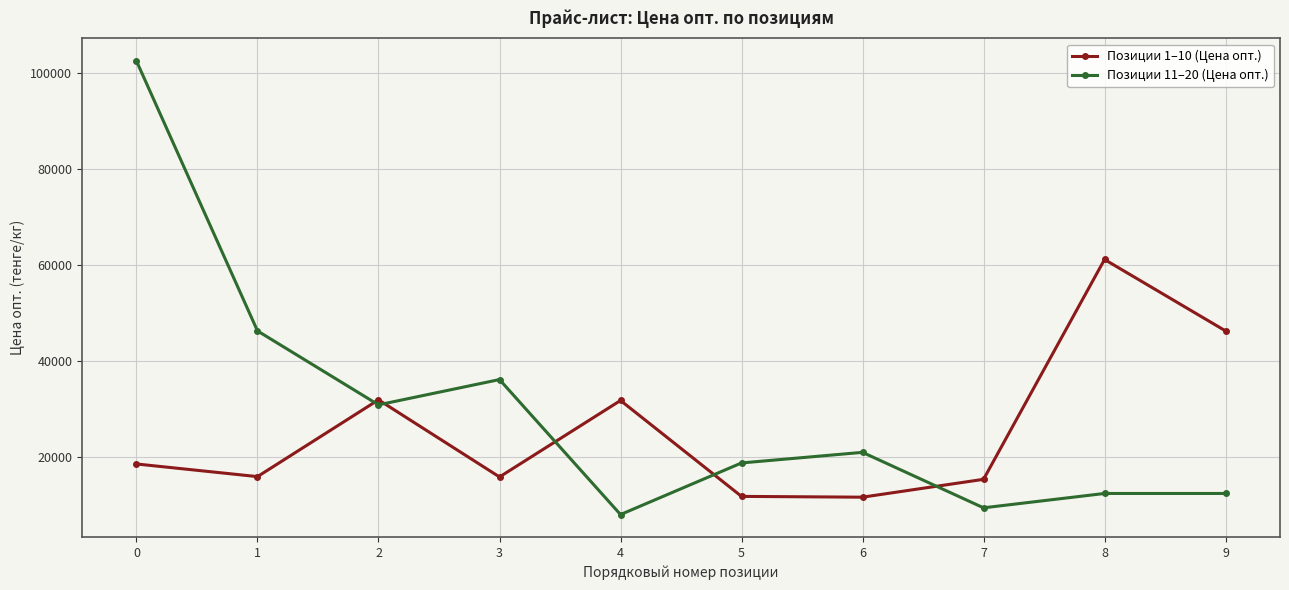

True or false: Позиции 11–20 (Цена опт.) has more than 1 points higher than both neighbors.

True